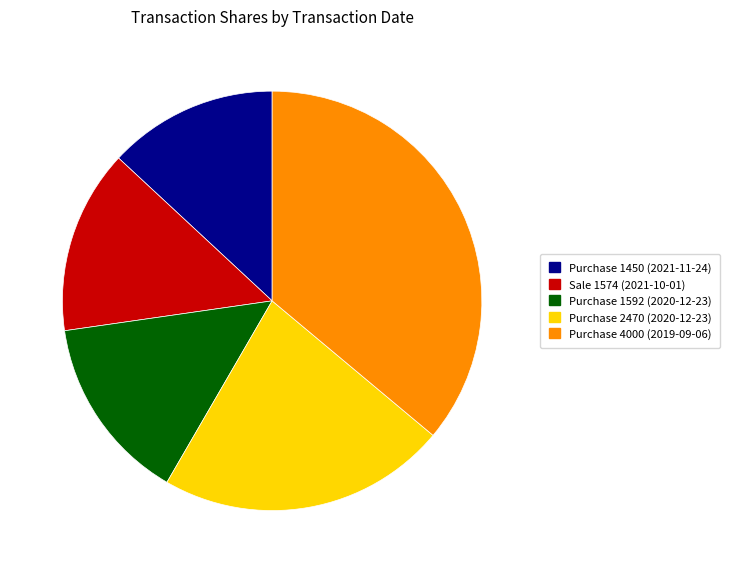

Is there any slice that represents more than half of the pie?

No